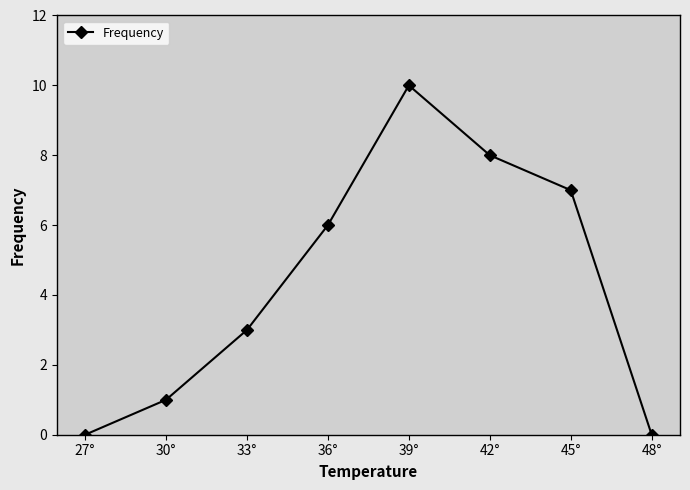

What is the average value?

4